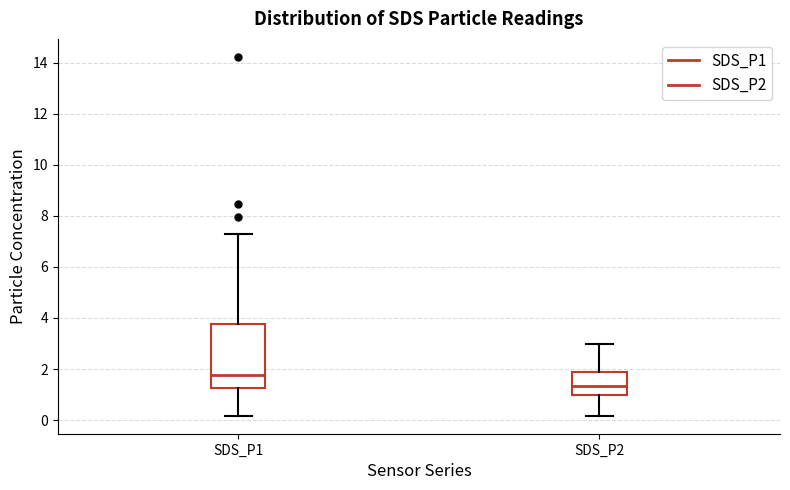

Which box is the tallest, from its lower edge to its upper edge?

SDS_P1